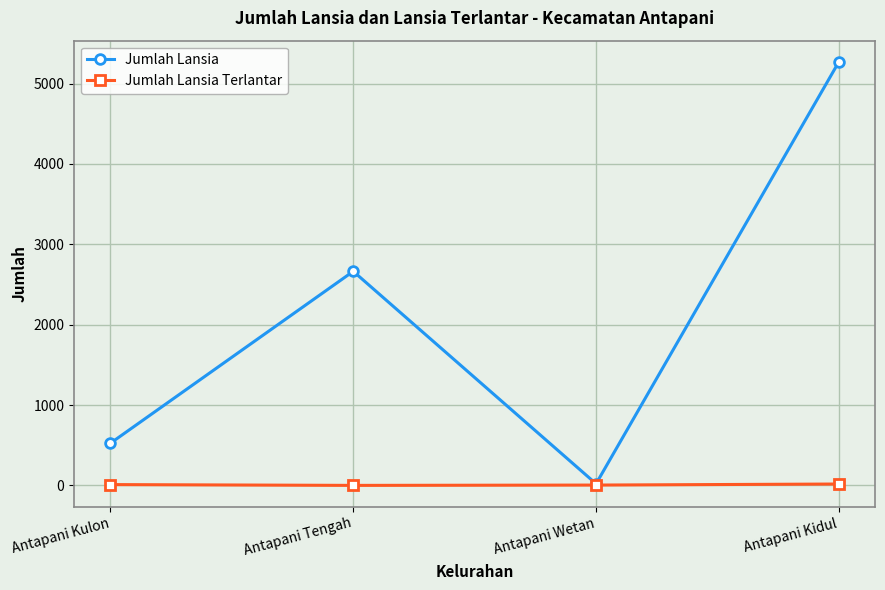

At which label is Jumlah Lansia closest to 2645?

Antapani Tengah